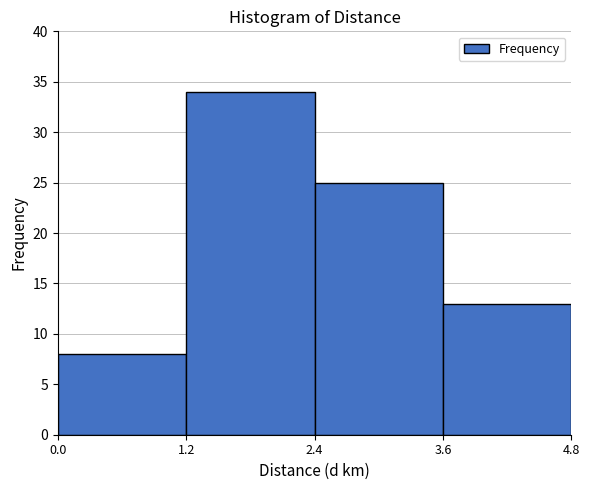

Reading left to right, list every bar in this chart as the range it spans on the x-axis followed by its height. The values are not printed on the chart, so give them approximately, as read against the axis.

0.0 to 1.2: 8
1.2 to 2.4: 34
2.4 to 3.6: 25
3.6 to 4.8: 13